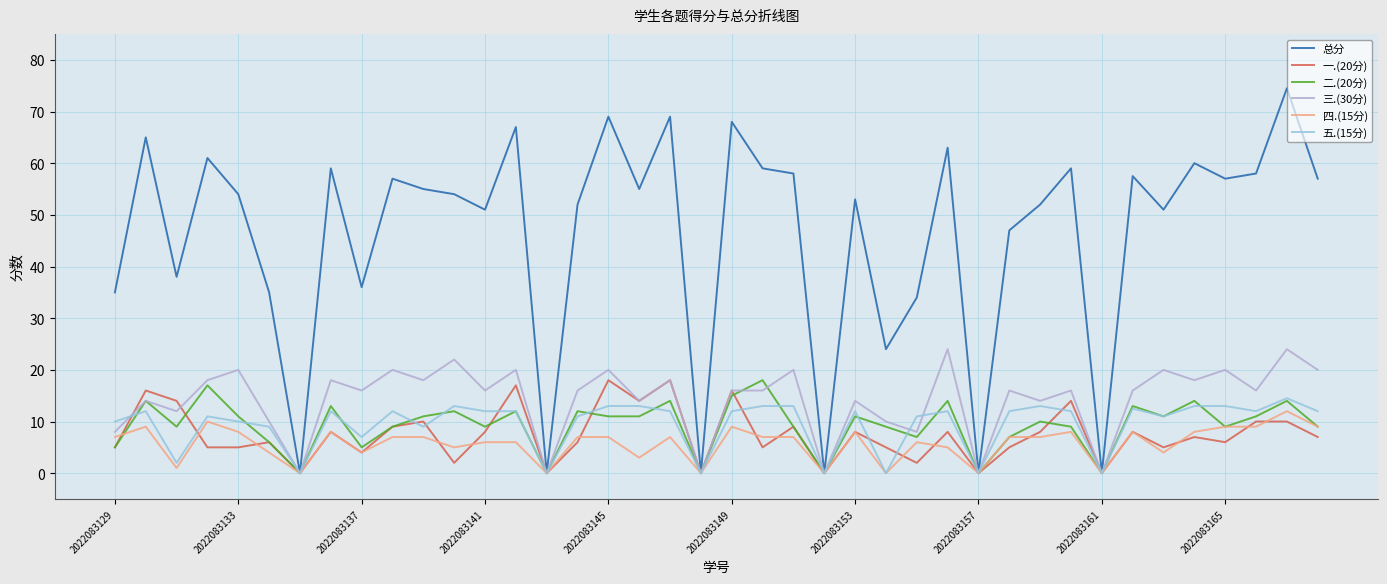

Which series has the largest range (max minus min)?

总分